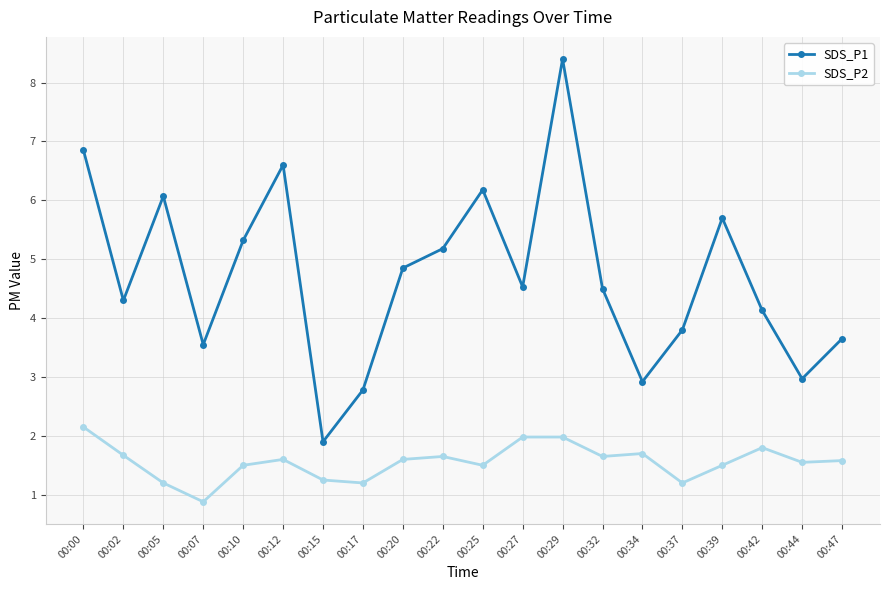

How many lines are shown in the chart?

2